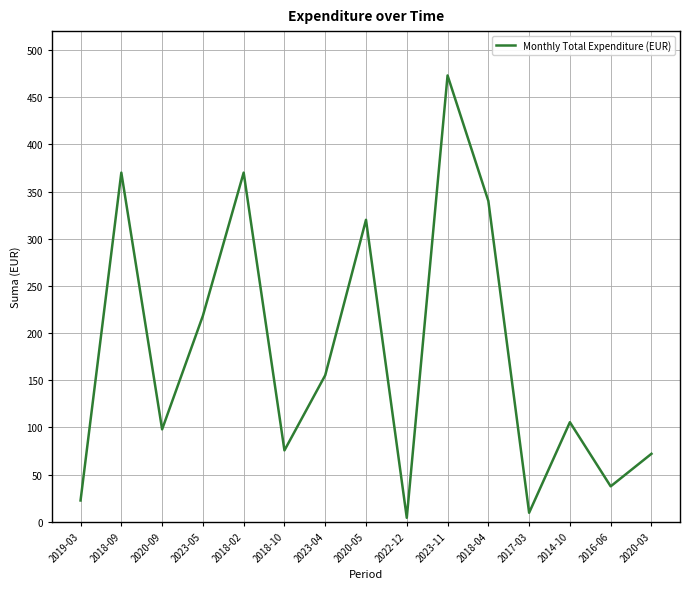

What is the difference between the maximum and minimum values?

468.9